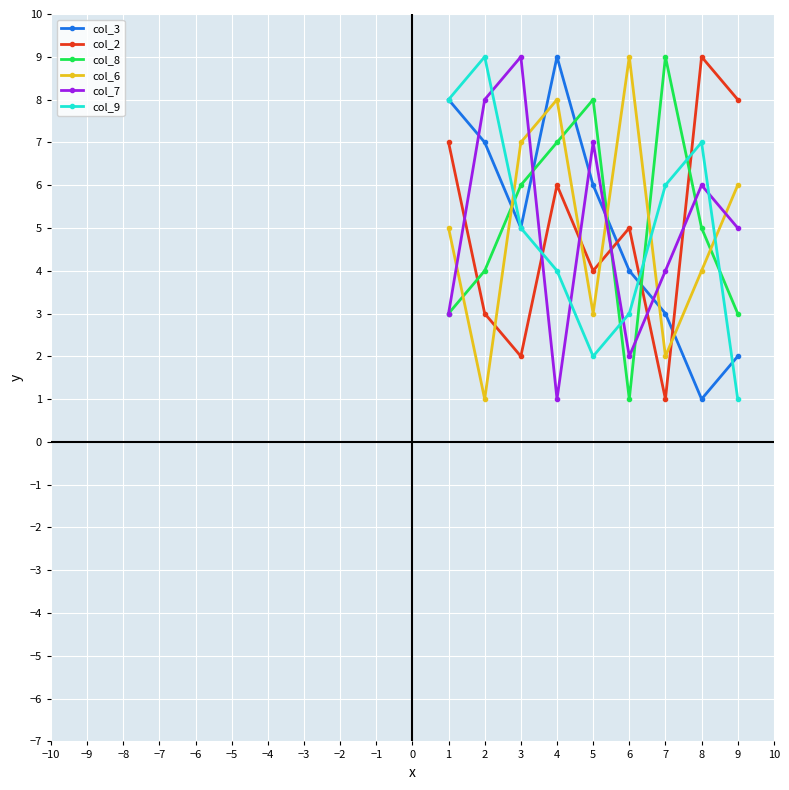

True or false: col_9 and col_7 cross at least once.

True